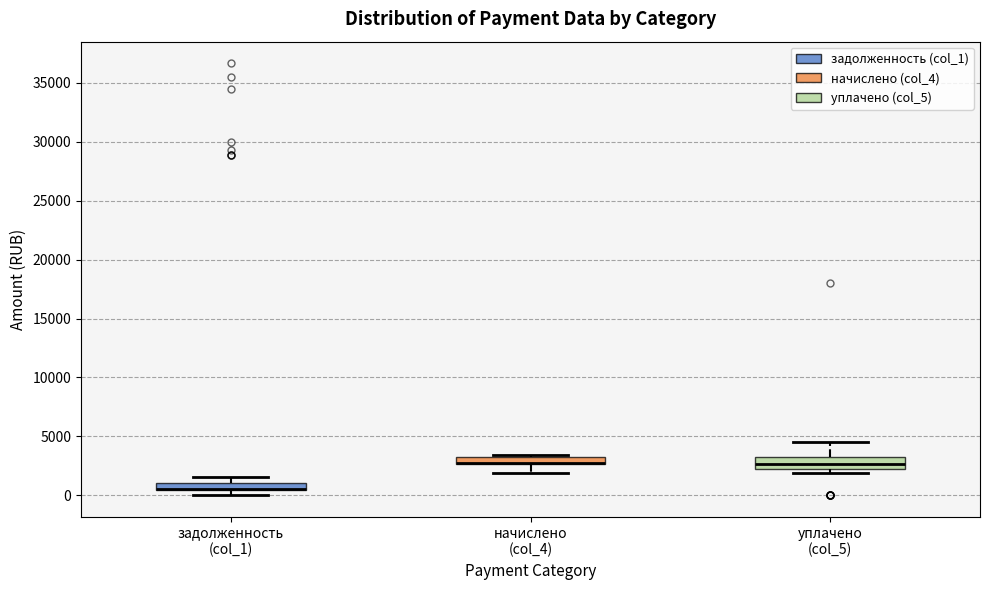

Where is the lower edge of the box for начислено (col_4) on the y-axis? The values are not printed on the chart, so give them approximately, as read against the axis.

2500